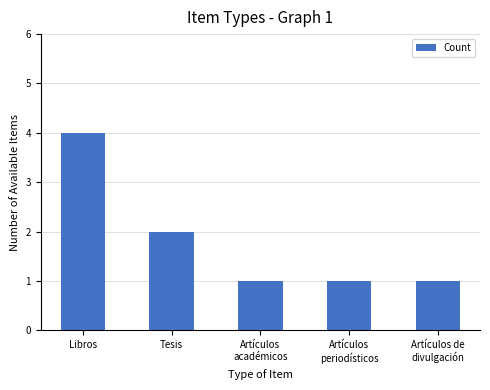

Does the chart contain stacked bars?

No